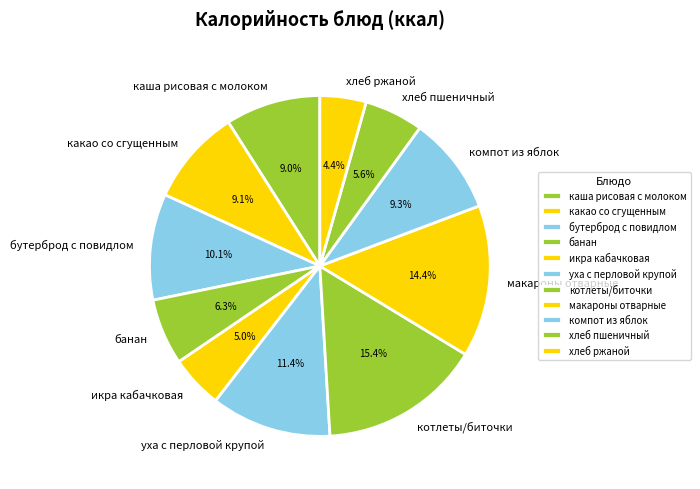

Which slice is the smallest?

хлеб ржаной